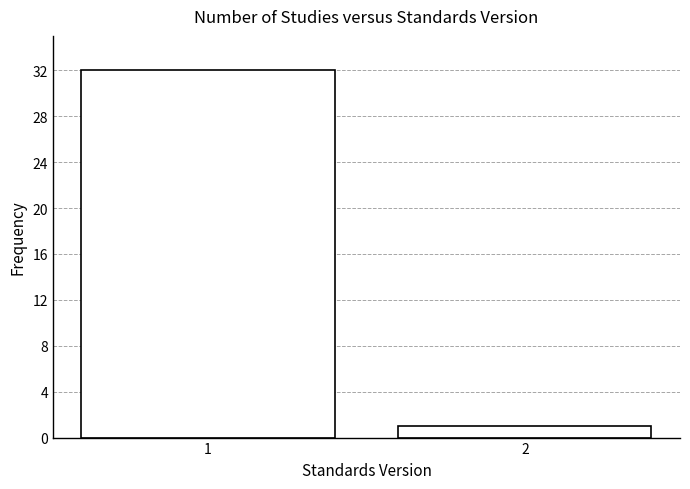

Reading left to right, list all the values displayed in this chart.

1=32	2=1